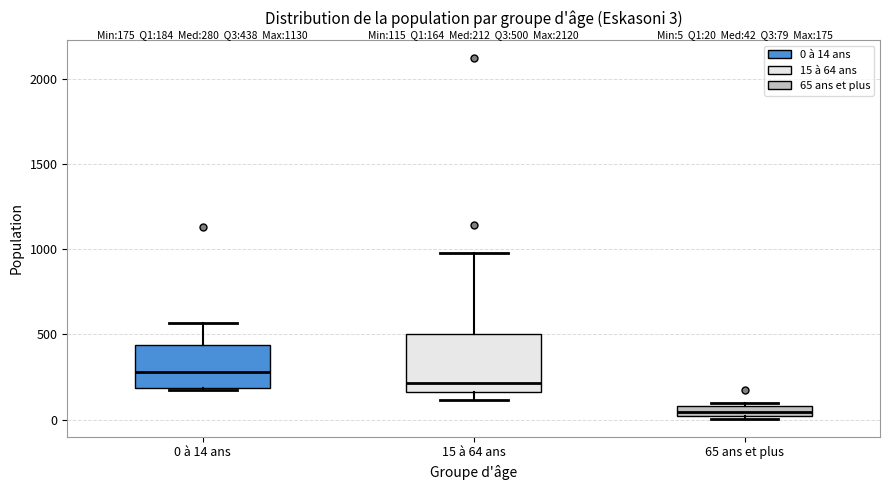

Which box is the tallest, from its lower edge to its upper edge?

15 à 64 ans